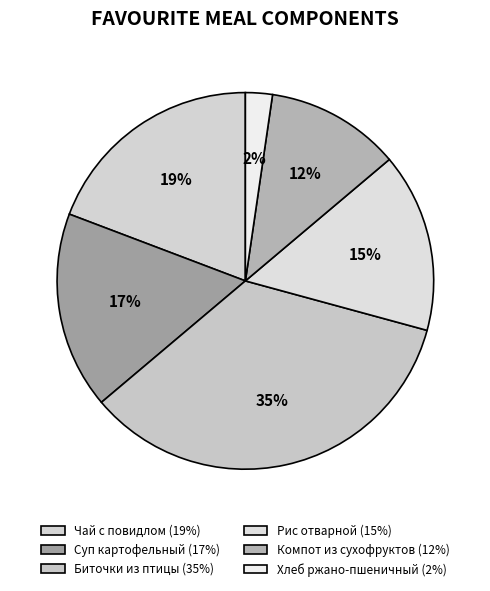

How many slices are in this pie chart?

6